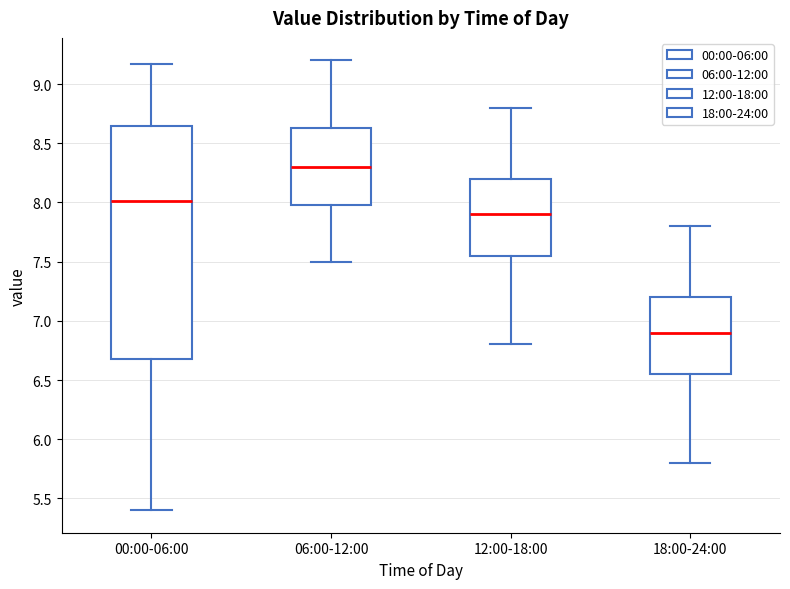

Reading left to right, transcribe this box plot: for each box, give where its median line is, the range the box spans, and where its two whiskers end, as read against the y-axis. The values are not printed on the chart, so give them approximately, as read against the axis.

00:00-06:00: median 8.00, box 6.70 to 8.65, whiskers 5.40 to 9.15
06:00-12:00: median 8.30, box 8.00 to 8.65, whiskers 7.50 to 9.20
12:00-18:00: median 7.90, box 7.55 to 8.20, whiskers 6.80 to 8.80
18:00-24:00: median 6.90, box 6.55 to 7.20, whiskers 5.80 to 7.80